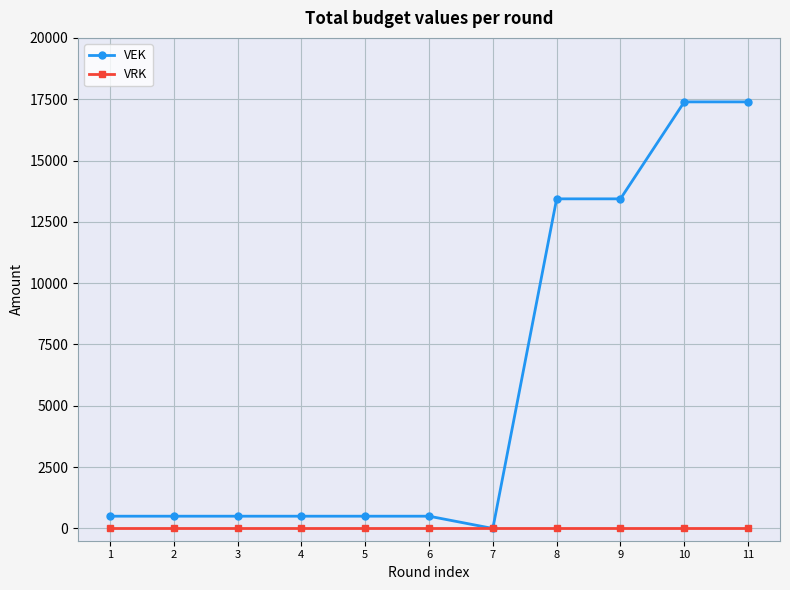

What is the sum of all VEK values?

64658